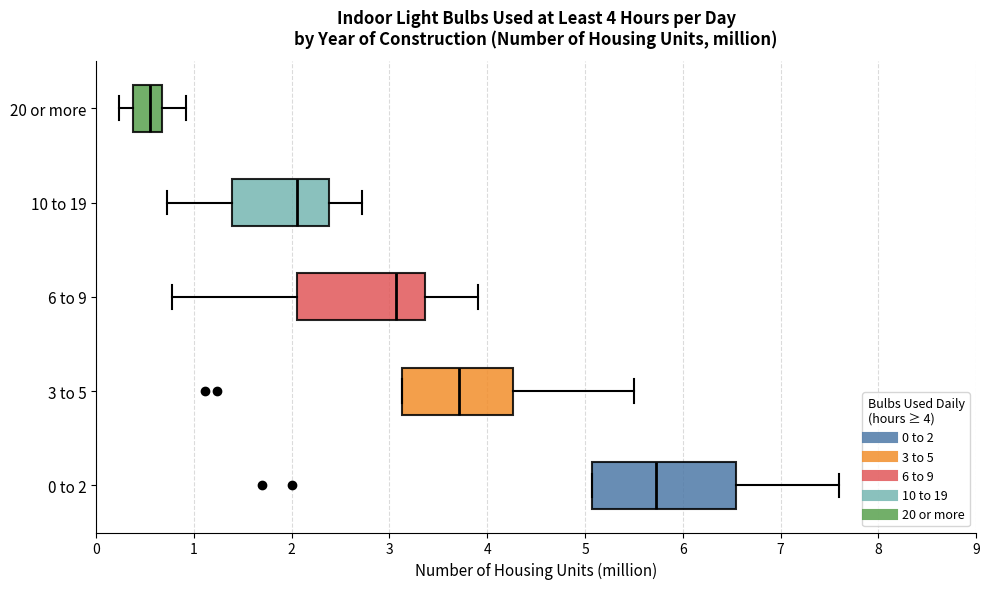

Which box's median line is the furthest to the right?

0 to 2